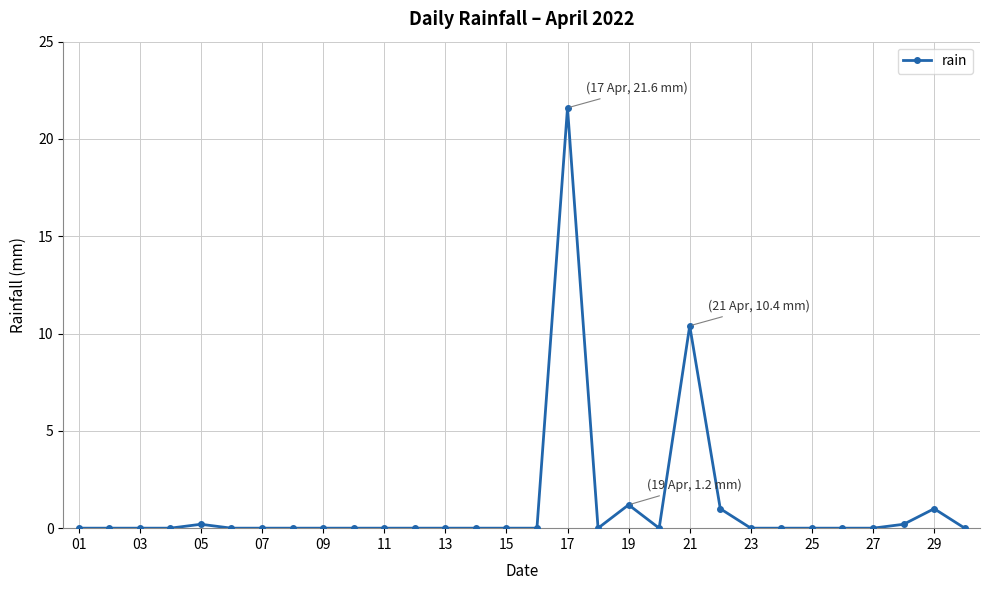

What is the sum of all values?

35.6